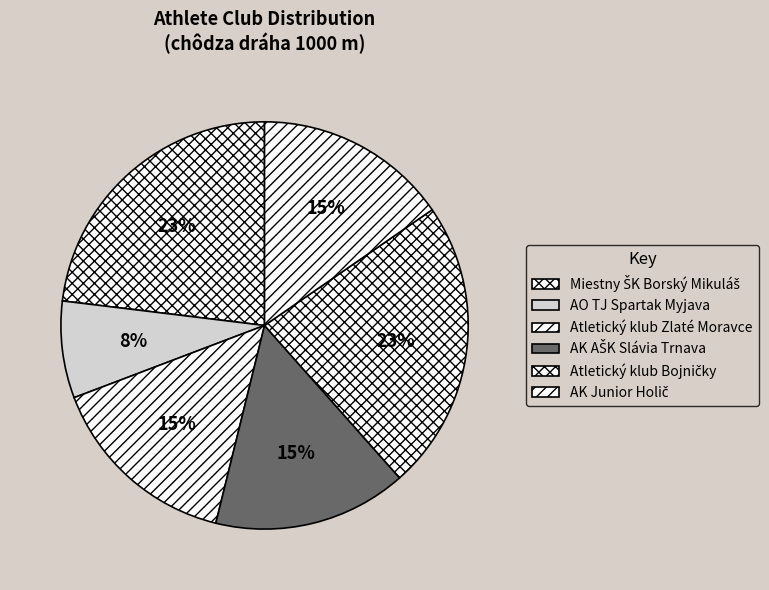

Rank the categories by value from highest to lowest.

Miestny ŠK Borský Mikuláš, Atletický klub Bojničky, Atletický klub Zlaté Moravce, AK AŠK Slávia Trnava, AK Junior Holič, AO TJ Spartak Myjava